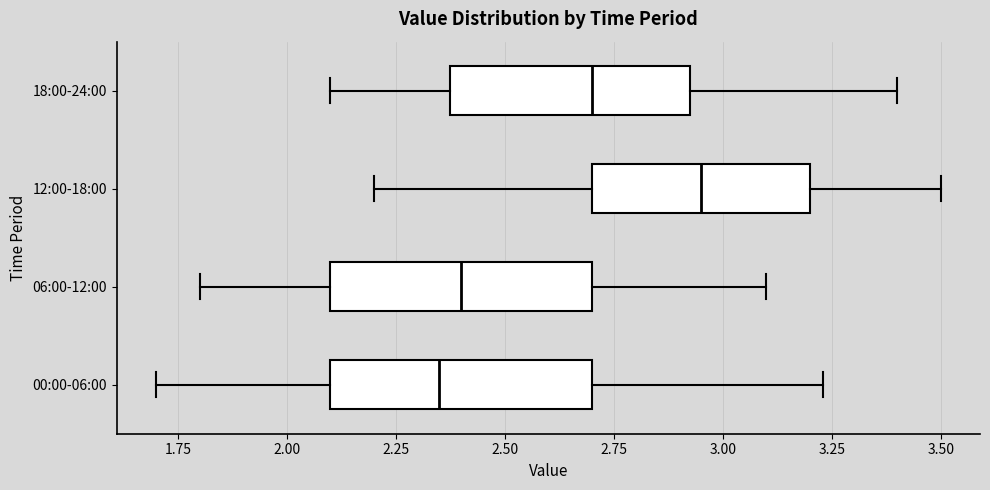

Reading bottom to top, transcribe this box plot: for each box, give where its median line is, the range the box spans, and where its two whiskers end, as read against the x-axis. The values are not printed on the chart, so give them approximately, as read against the axis.

00:00-06:00: median 2.35, box 2.10 to 2.70, whiskers 1.70 to 3.25
06:00-12:00: median 2.40, box 2.10 to 2.70, whiskers 1.80 to 3.10
12:00-18:00: median 2.95, box 2.70 to 3.20, whiskers 2.20 to 3.50
18:00-24:00: median 2.70, box 2.40 to 2.95, whiskers 2.10 to 3.40